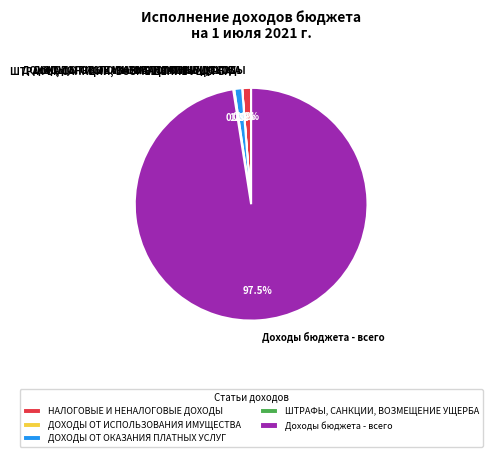

What percentage do НАЛОГОВЫЕ И НЕНАЛОГОВЫЕ ДОХОДЫ and Доходы бюджета - всего together represent?

98.8%